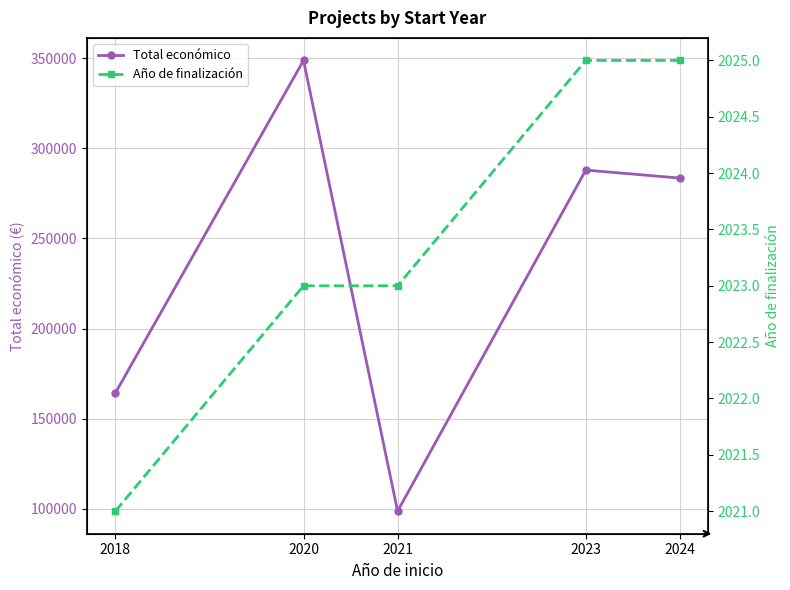

What is the average value of the Año de finalización series?

2023.4